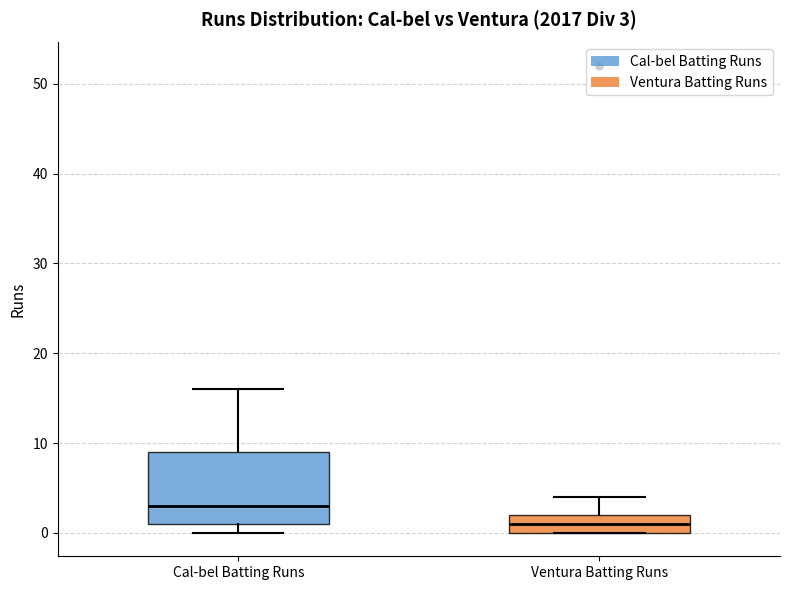

Comparing the boxes themselves (not the whiskers), which one is the tallest?

Cal-bel Batting Runs